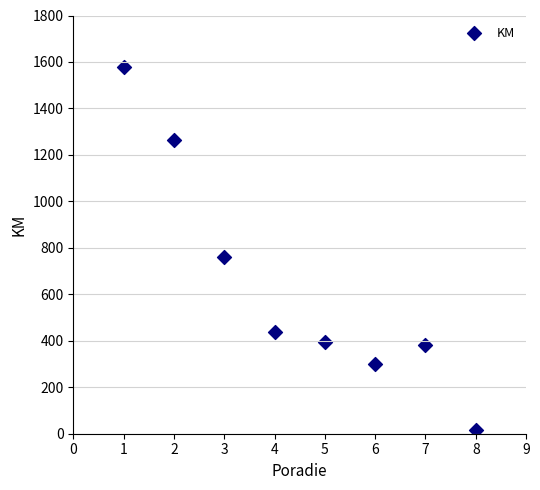

What is the average X value?

4